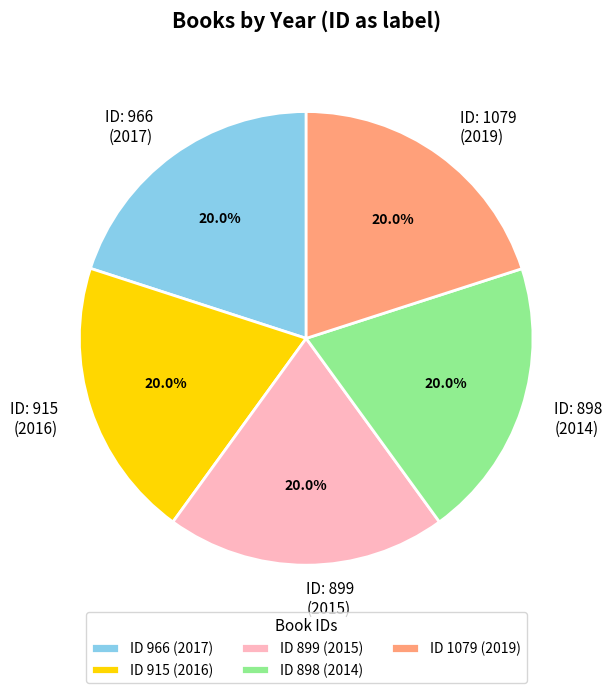

How many slices are in this pie chart?

5